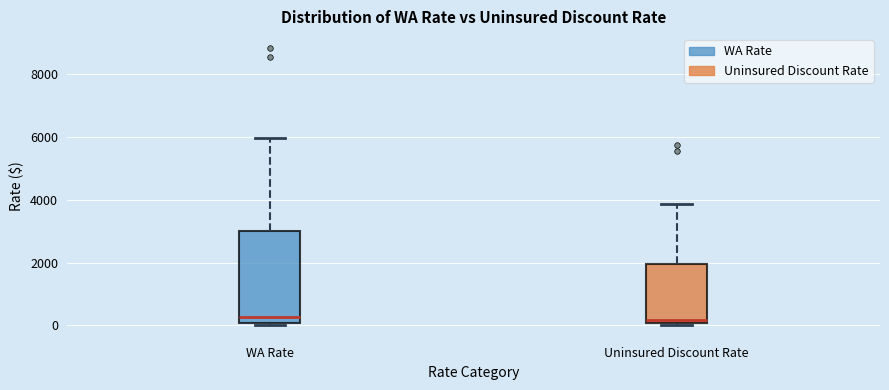

Where does the upper whisker of the box for Uninsured Discount Rate end on the y-axis? The values are not printed on the chart, so give them approximately, as read against the axis.

3800